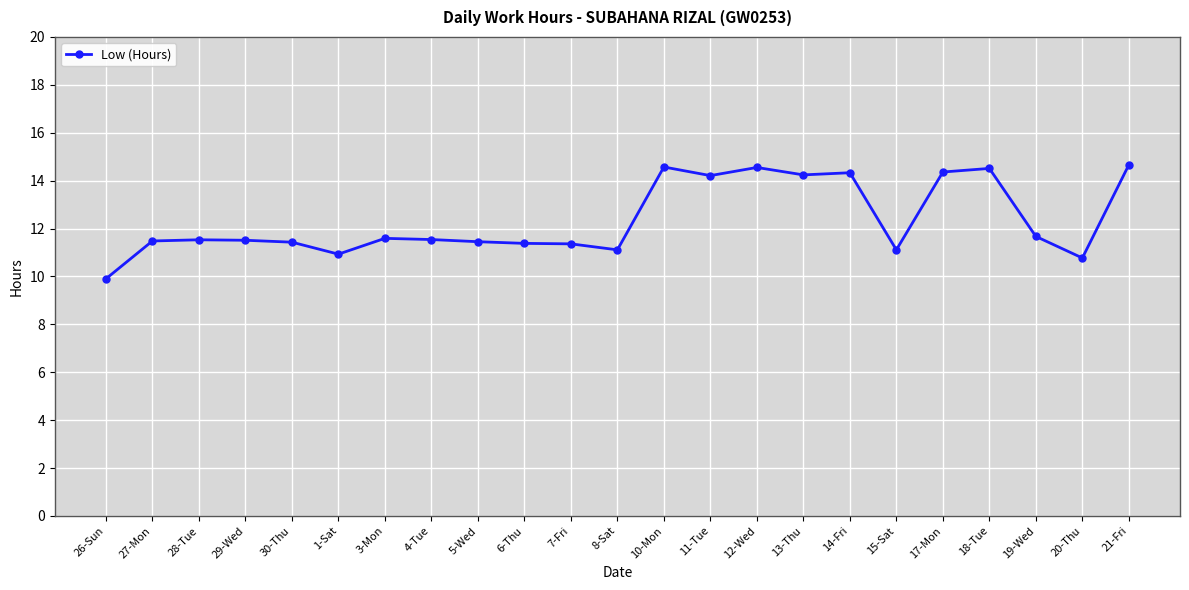

What is the greatest value displayed?

14.7